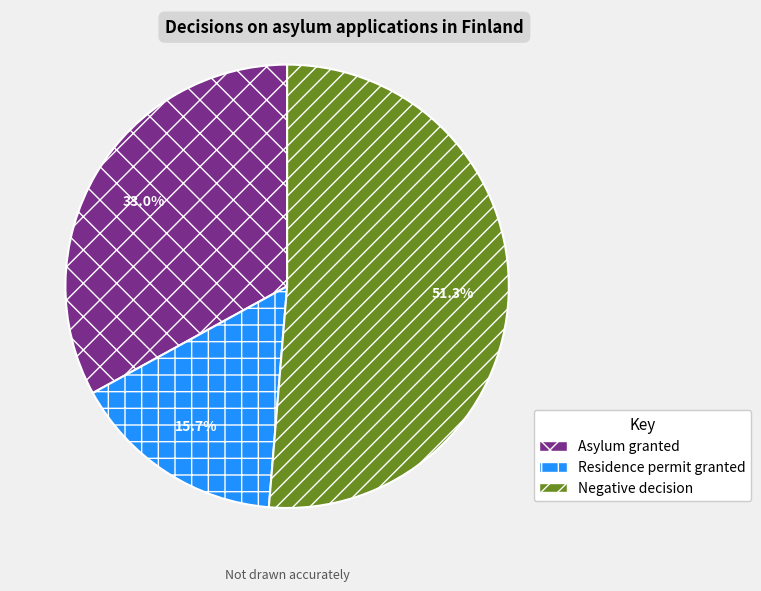

Is there a majority slice in this chart?

Yes